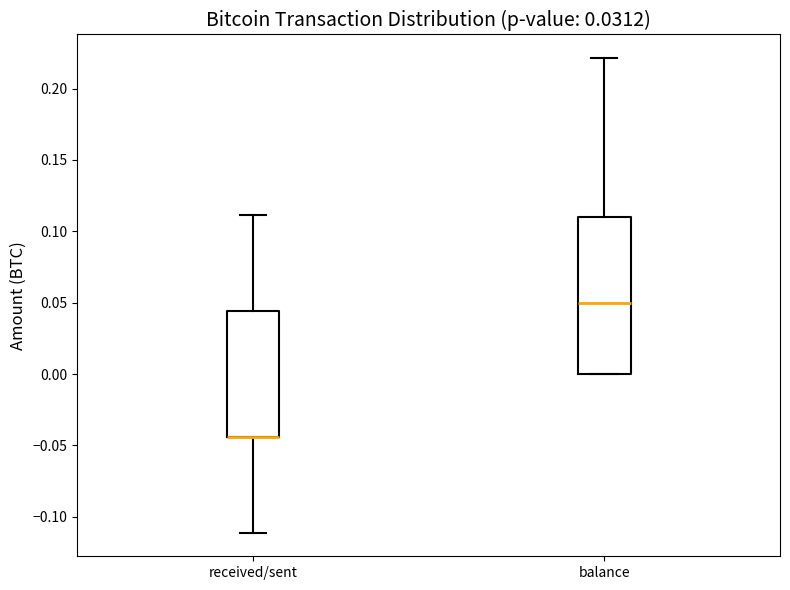

Where does the lower whisker of the box for received/sent end on the y-axis? The values are not printed on the chart, so give them approximately, as read against the axis.

-0.110